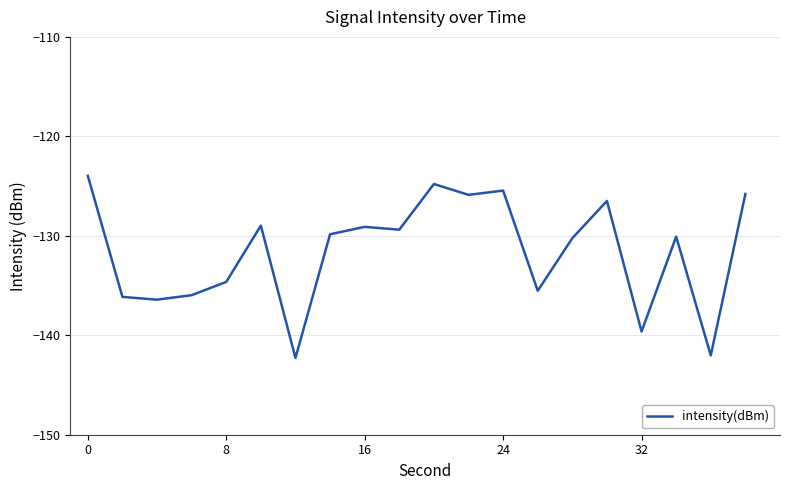

What is the difference between the maximum and minimum values?

18.3